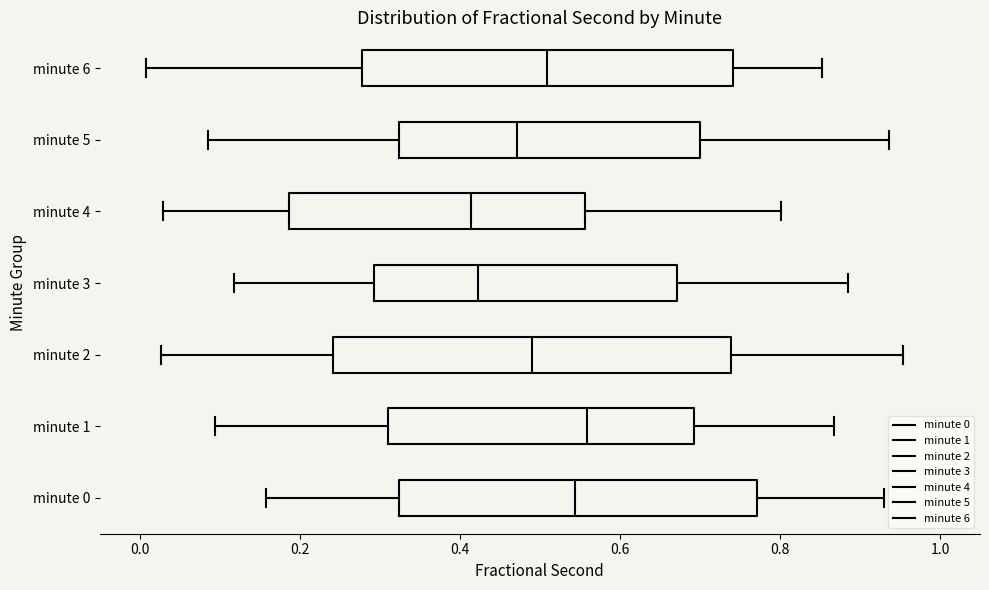

Where does the median line of the box for minute 1 sit on the x-axis? The values are not printed on the chart, so give them approximately, as read against the axis.

0.56